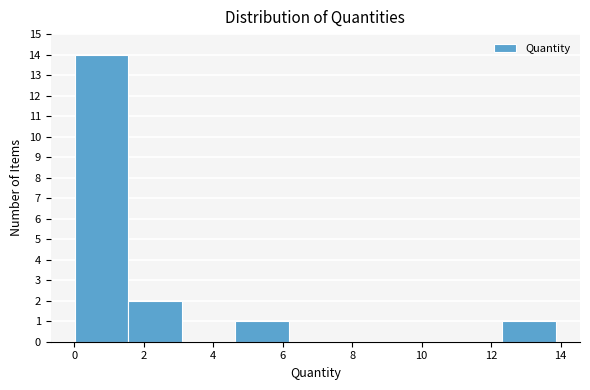

How tall is the bar that spans 4.6 to 6.2 on the x-axis? Neither the bar edges nor the heights are printed on the chart, so give them approximately, as read against the axes.

1